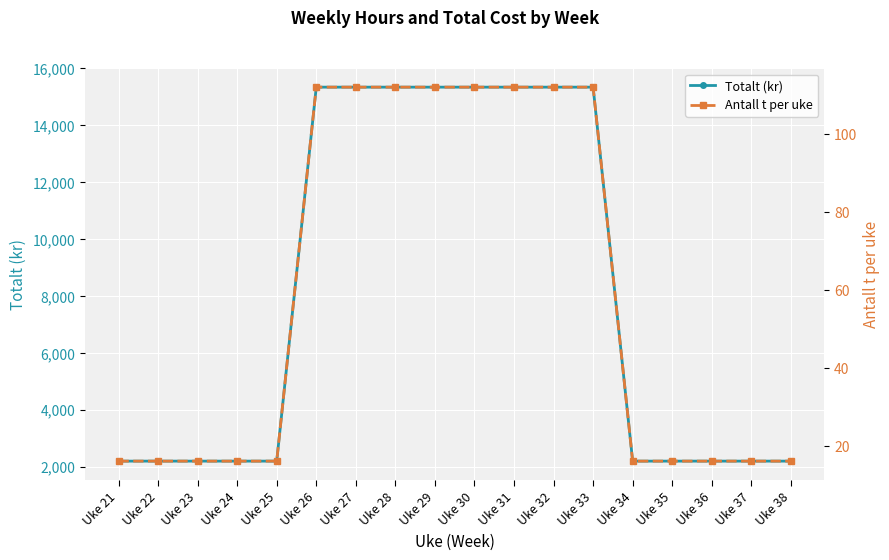

True or false: Totalt (kr) and Antall t per uke intersect in this chart.

False